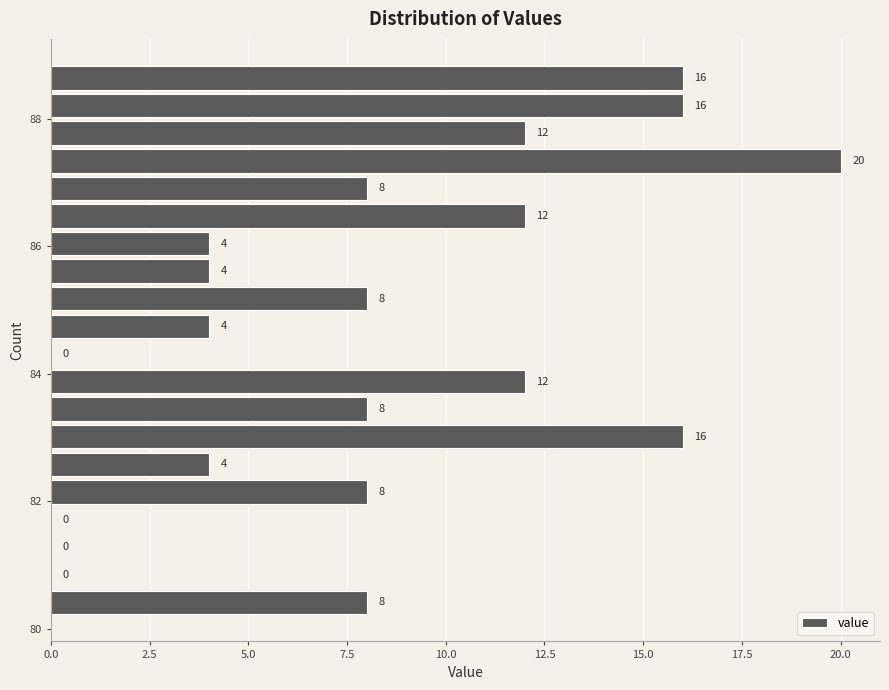

Read against the y-axis, roughly where is the centre of the longest bar?

87.4